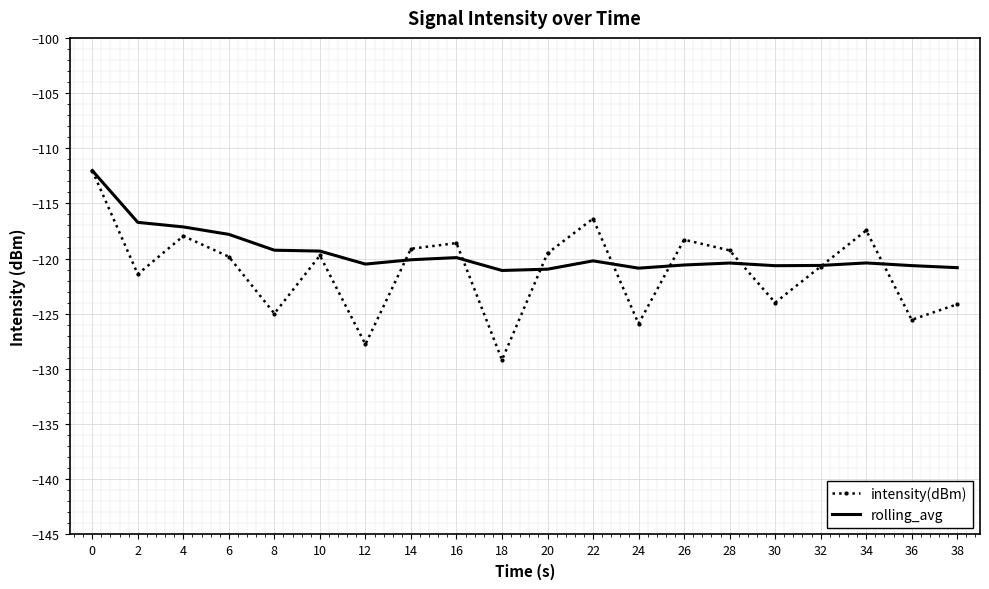

Rank the series by their average value, from lowest to highest.

intensity(dBm), rolling_avg